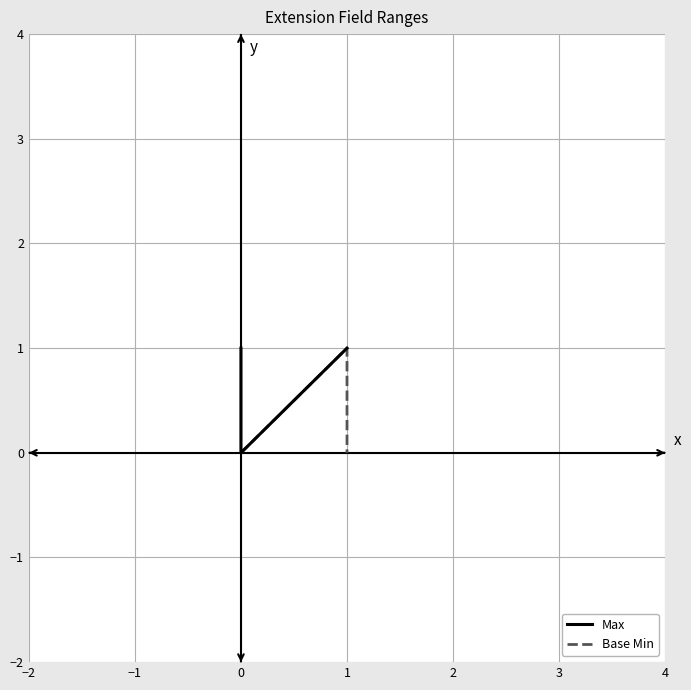

What is the difference between the highest and lowest values at 1?

1